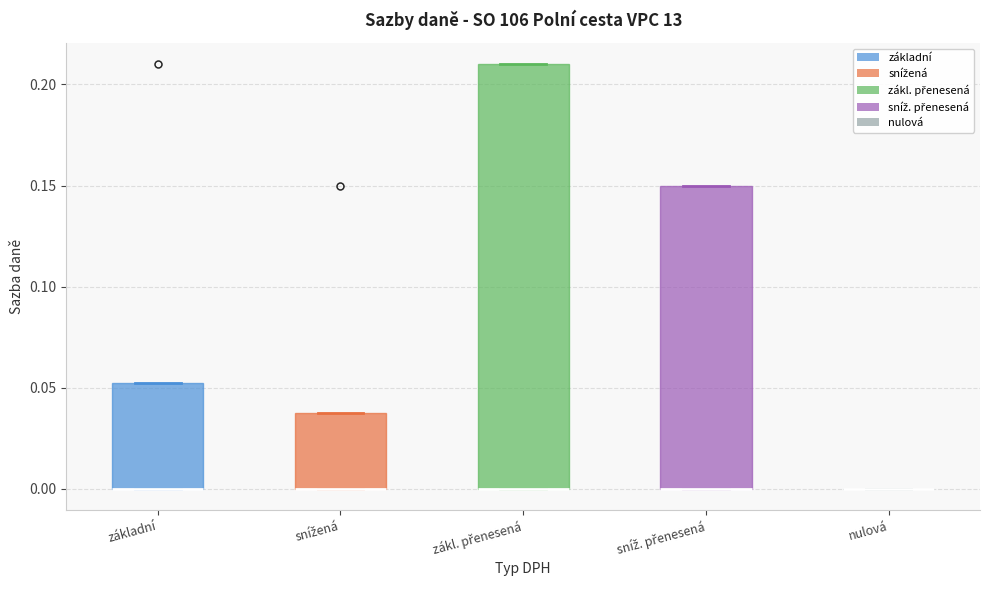

Where is the lower edge of the box for sníž. přenesená on the y-axis? The values are not printed on the chart, so give them approximately, as read against the axis.

0.000